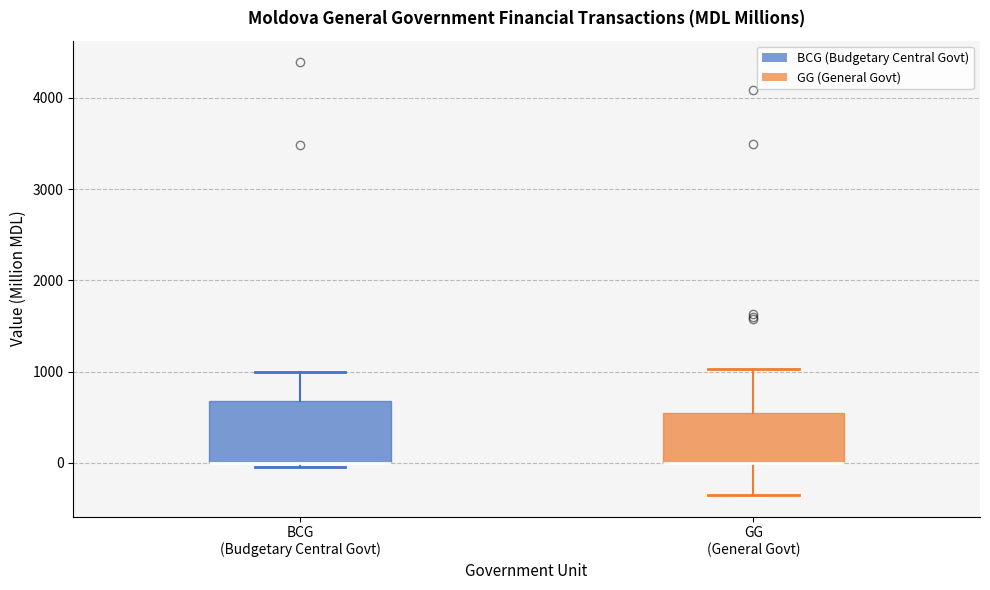

Where is the upper edge of the box for GG (General Govt) on the y-axis? The values are not printed on the chart, so give them approximately, as read against the axis.

500